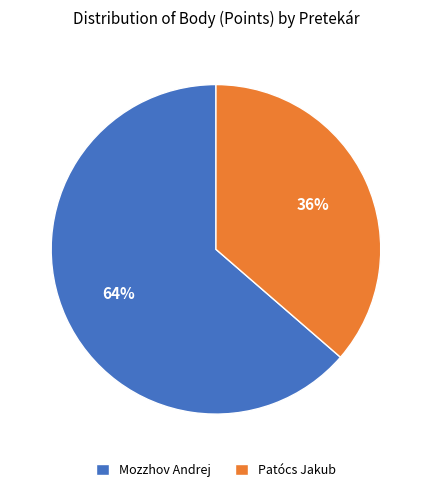

To the nearest percent, what is the average slice percentage?

50%